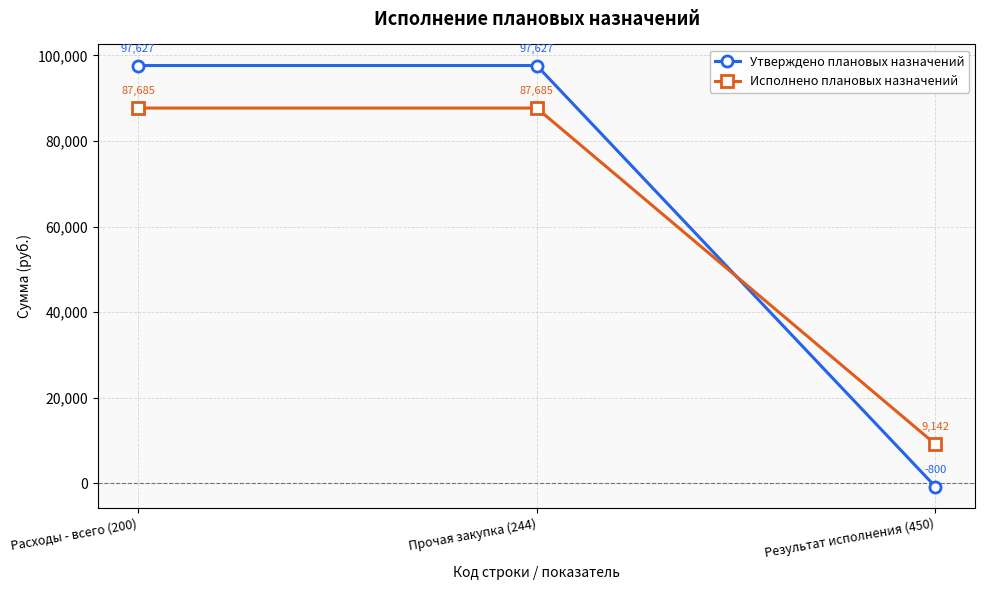

How many lines are shown in the chart?

2